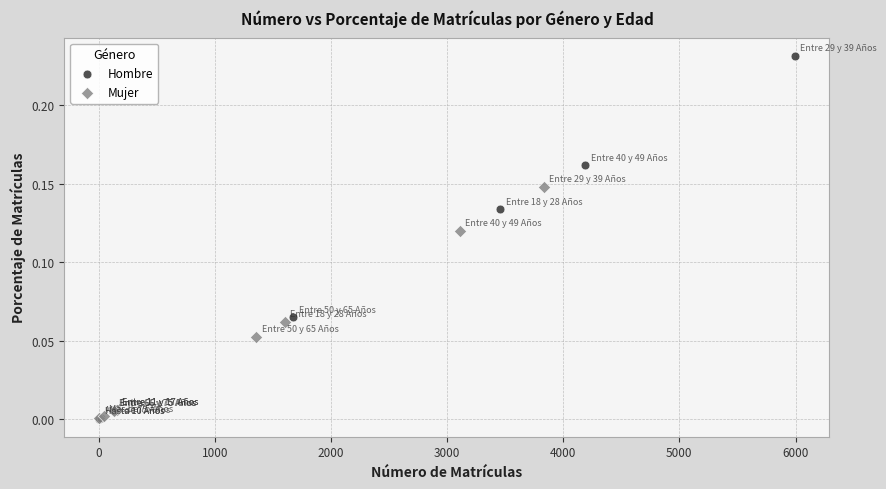

Which series has the largest Y range (max minus min)?

Hombre